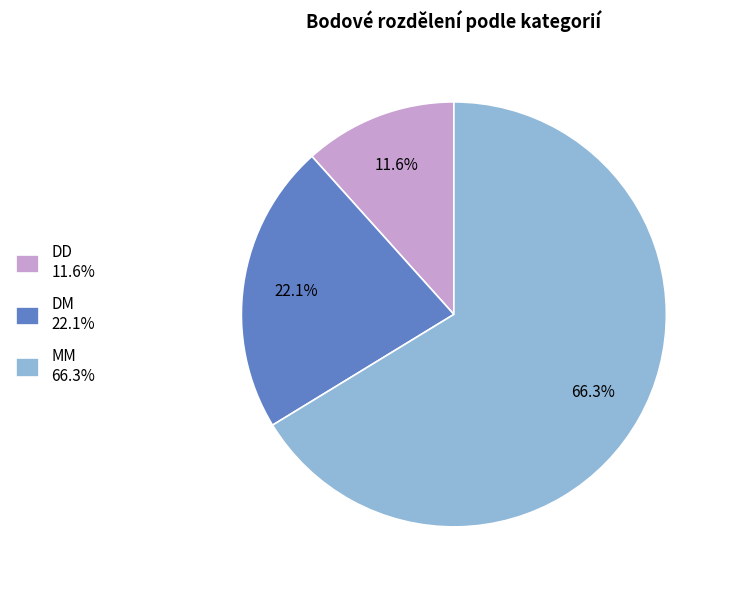

What is the smallest slice in the pie chart?

DD 11.6%